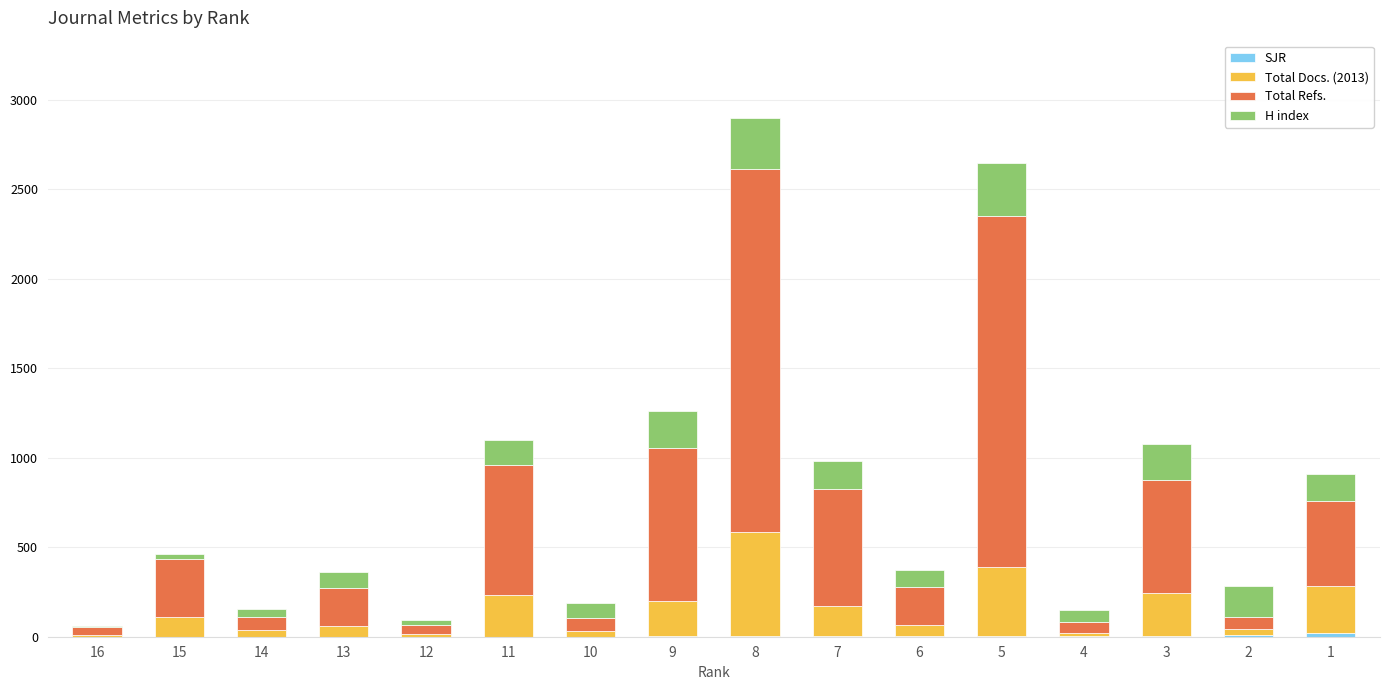

List the series in order of their peak value, highest first.

Total Refs., Total Docs. (2013), H index, SJR